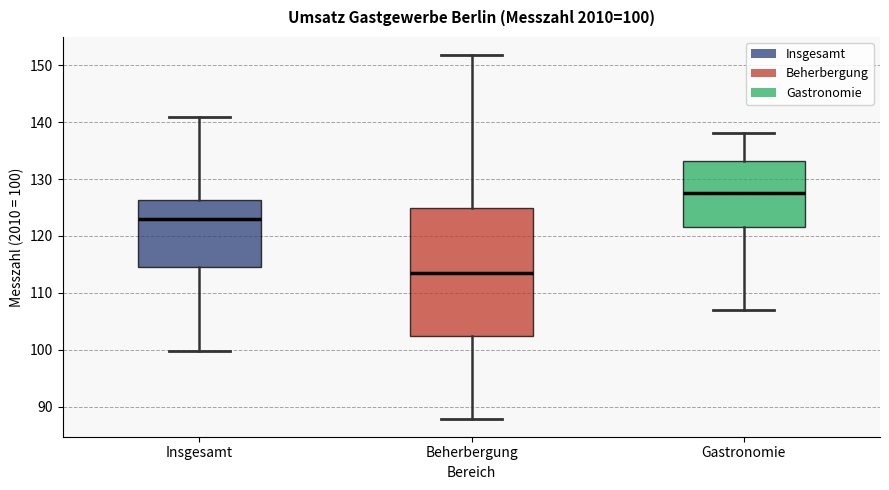

Which box has the highest median line?

Gastronomie